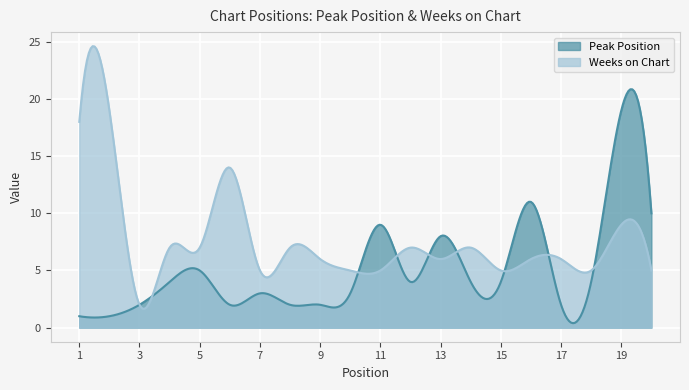

After their last crossing, which series has the higher values: Peak Position or Weeks on Chart?

Peak Position